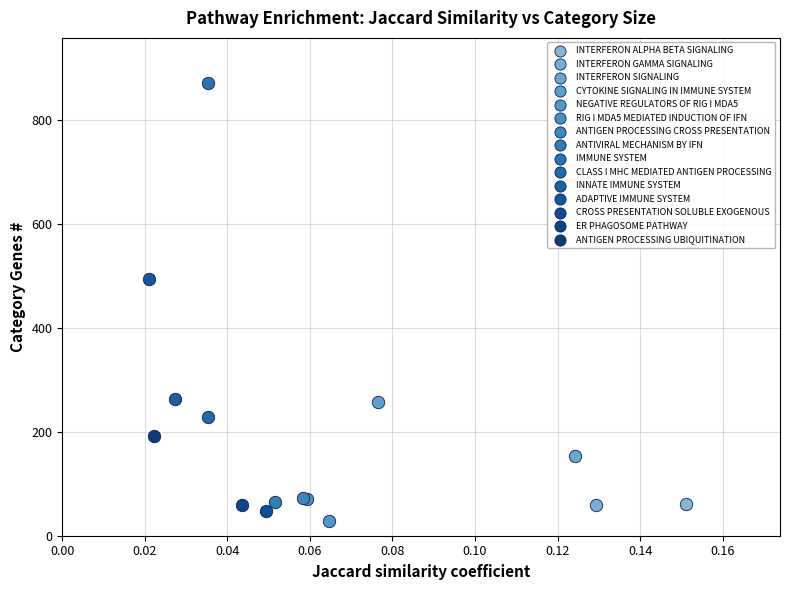

Which series contains the highest Y value?

IMMUNE SYSTEM